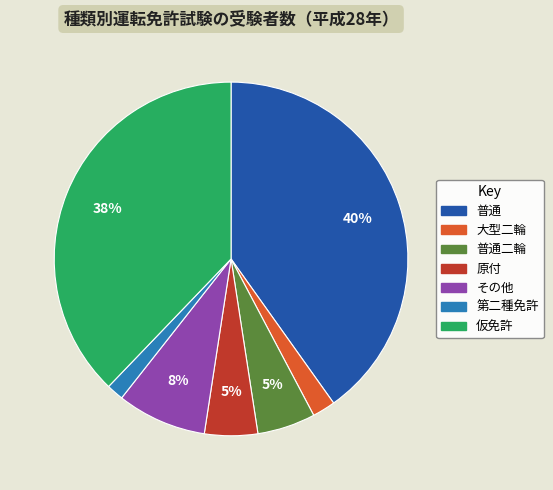

To the nearest percent, what is the difference between the 仮免許 and 第二種免許 slice percentages?

36%